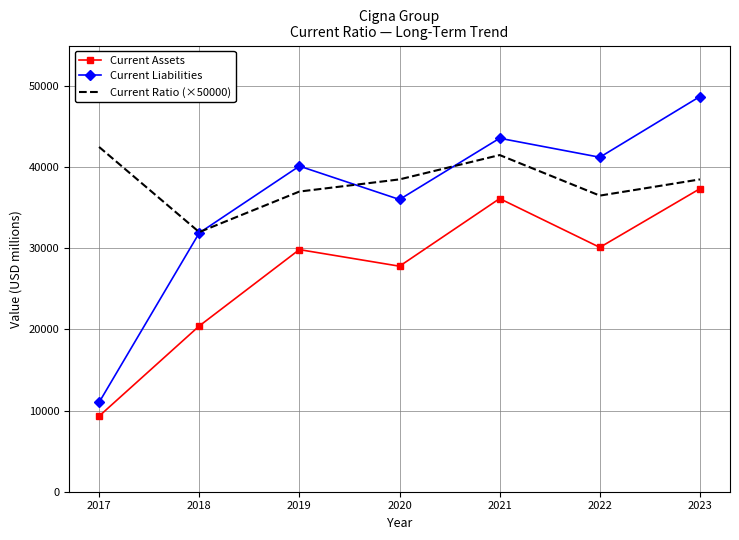

Which series has the largest range (max minus min)?

Current Liabilities